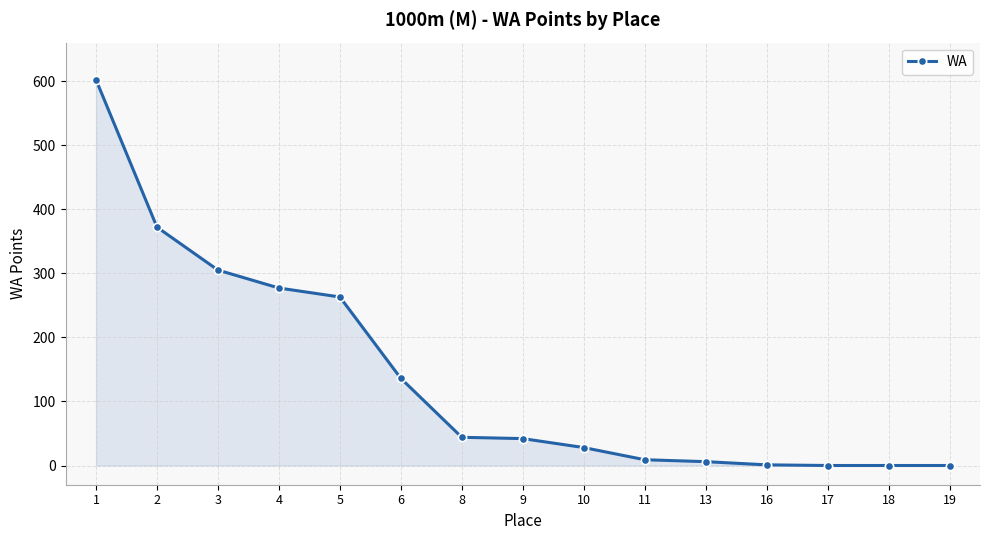

What is the greatest value displayed?

602